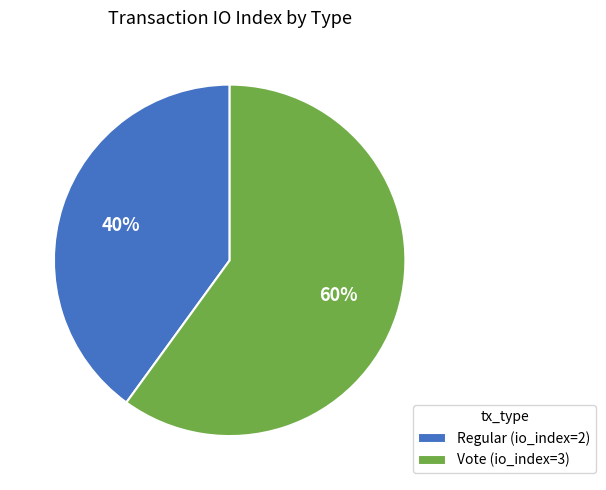

To the nearest percent, what is the difference between the Vote and Regular slice percentages?

20%